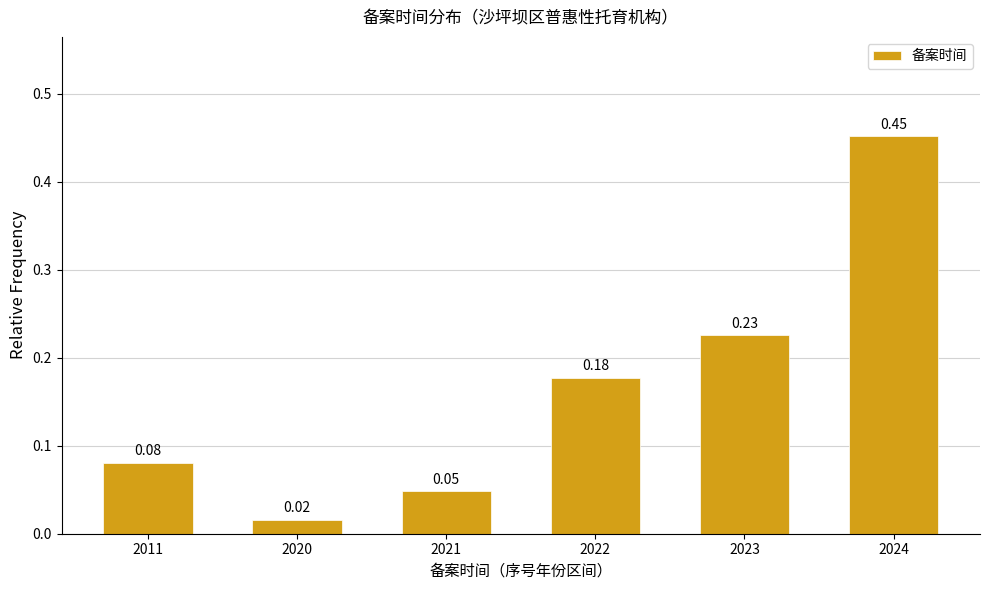

What is the sum of all values?

1.0